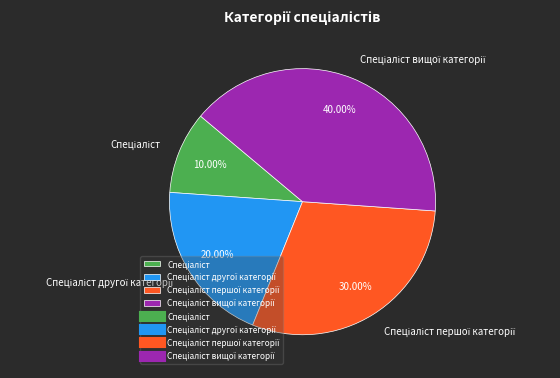

Is there any slice that represents more than half of the pie?

No